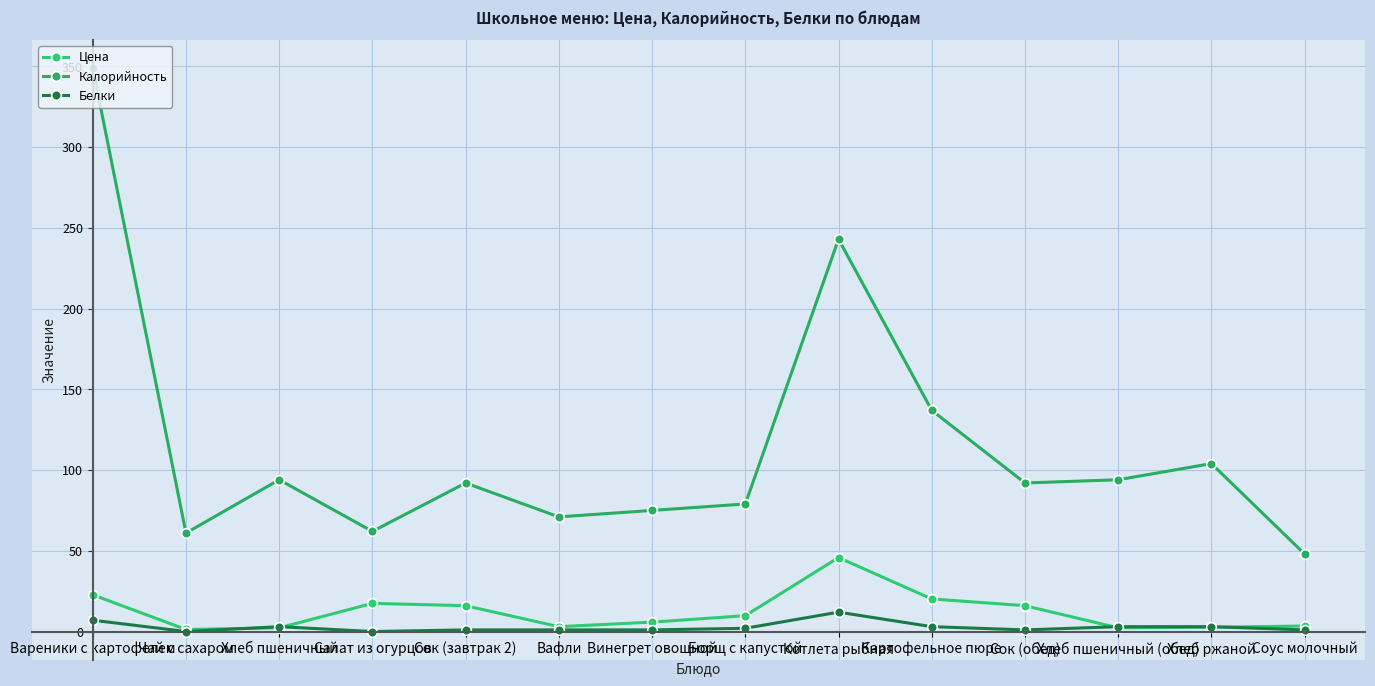

How many lines are shown in the chart?

3